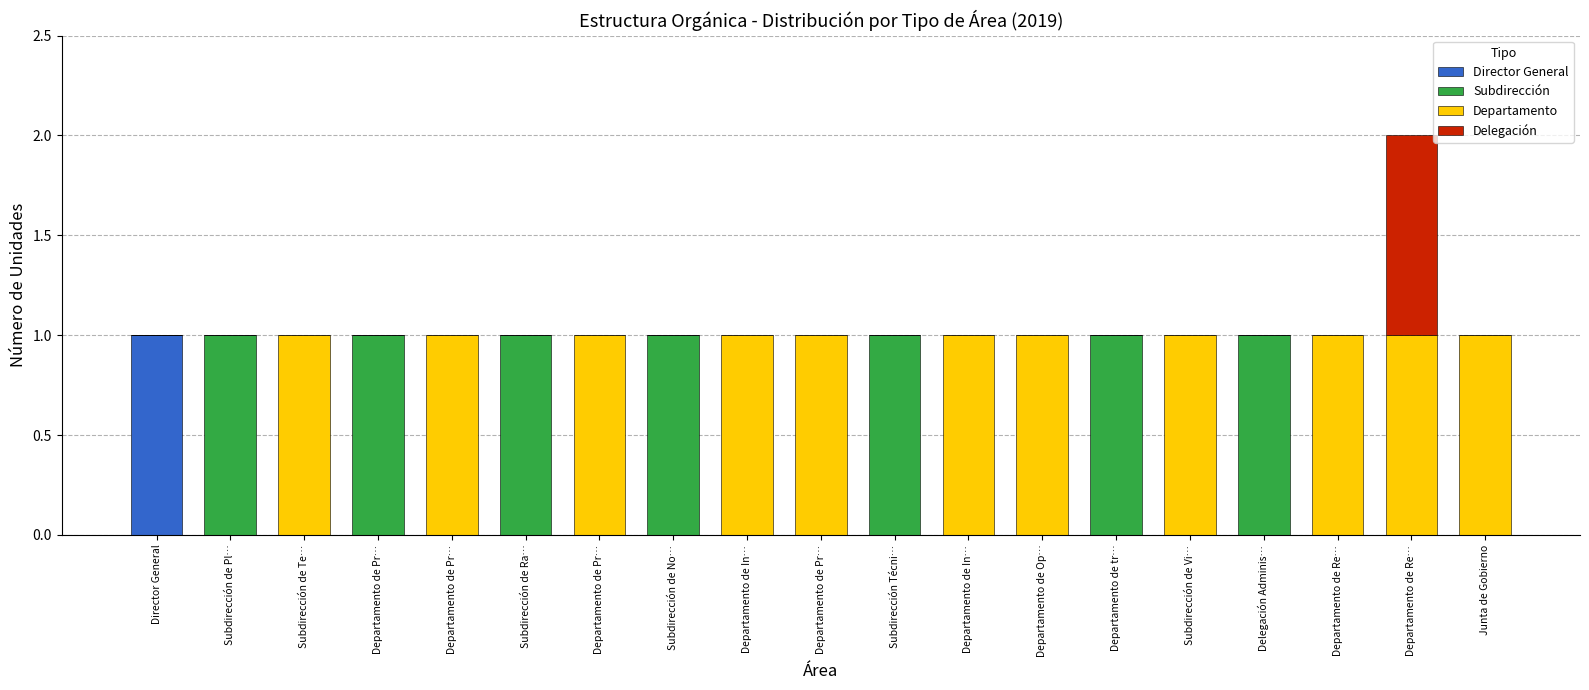

What are all the series names shown in the legend?

Director General, Subdirección, Departamento, Delegación